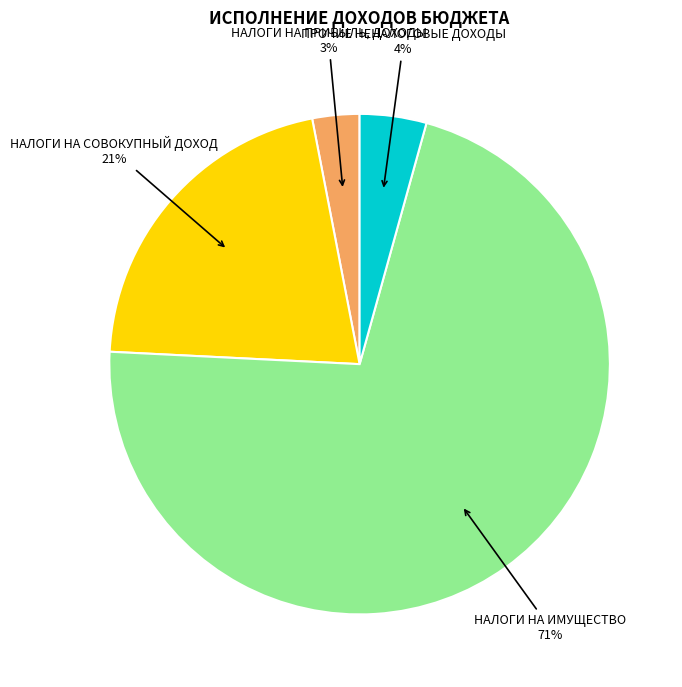

To the nearest percent, what is the average slice percentage?

25%